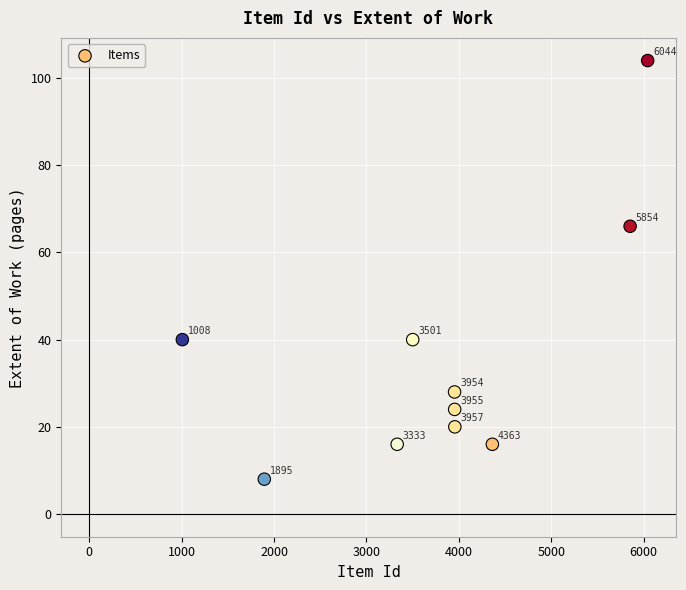

What is the range of X values (max minus min)?

5036